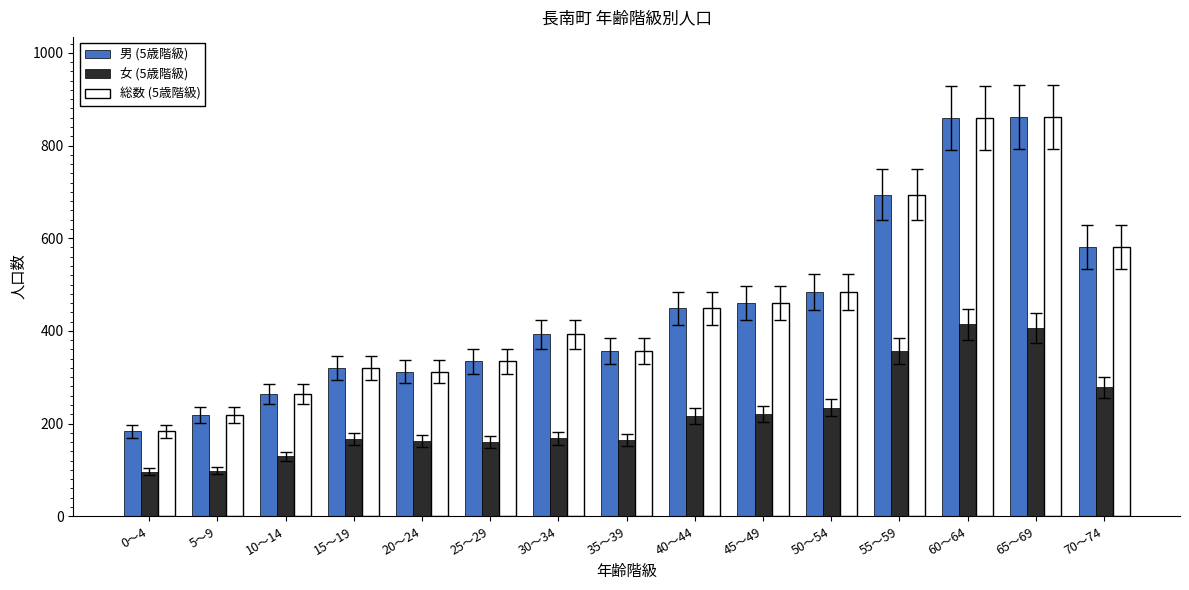

What is the label of the 9th bar from the left?

40～44